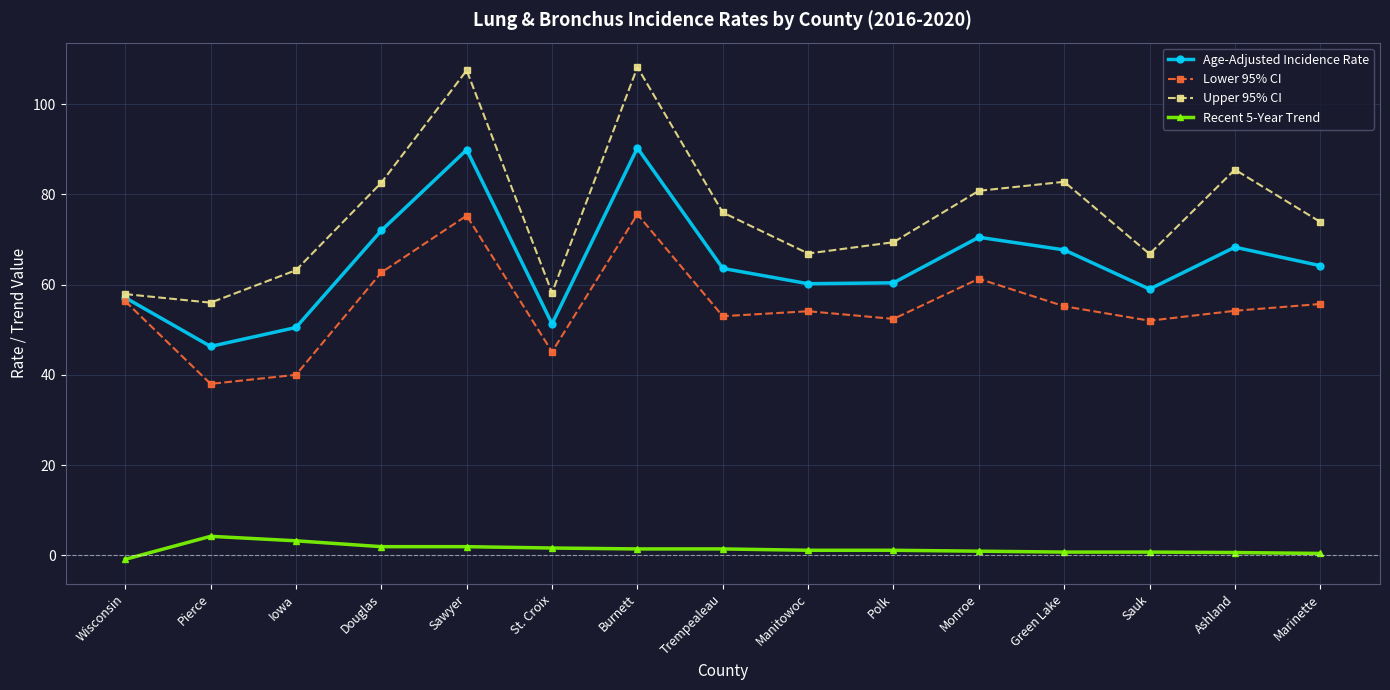

The Upper 95% CI series shows 58.2 at St. Croix. True or false?

True